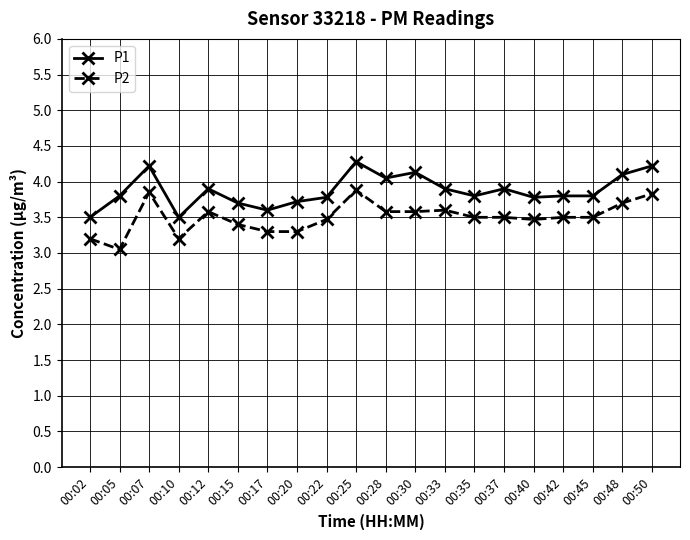

Which series has the largest range (max minus min)?

P2